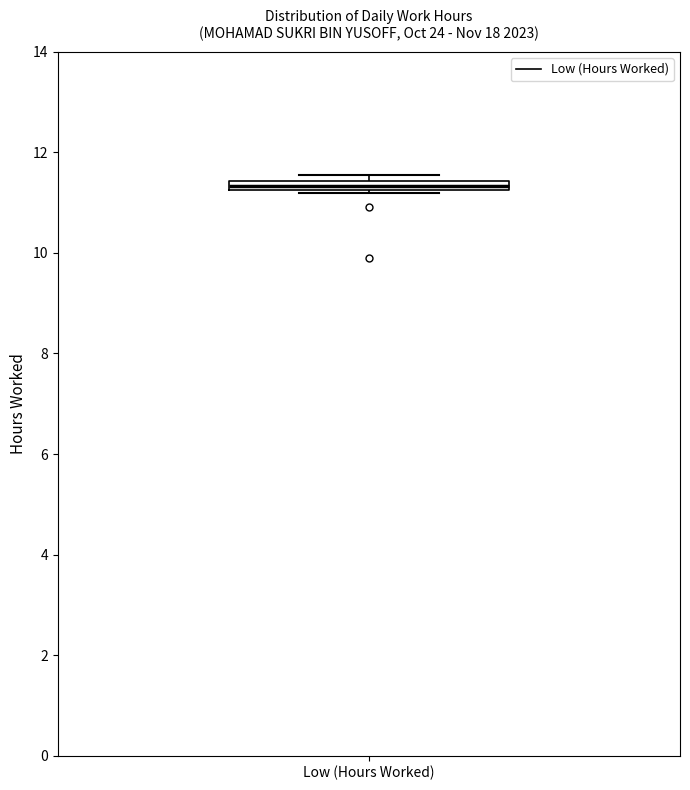

Where is the upper edge of the box for Low (Hours Worked) on the y-axis? The values are not printed on the chart, so give them approximately, as read against the axis.

11.4